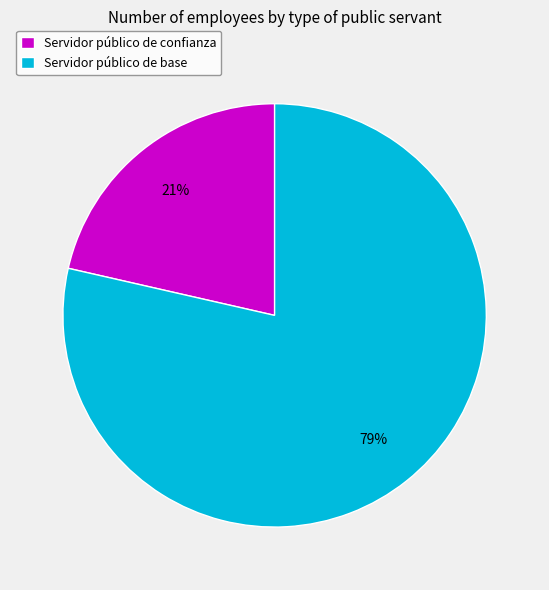

Count the number of slices in the pie.

2